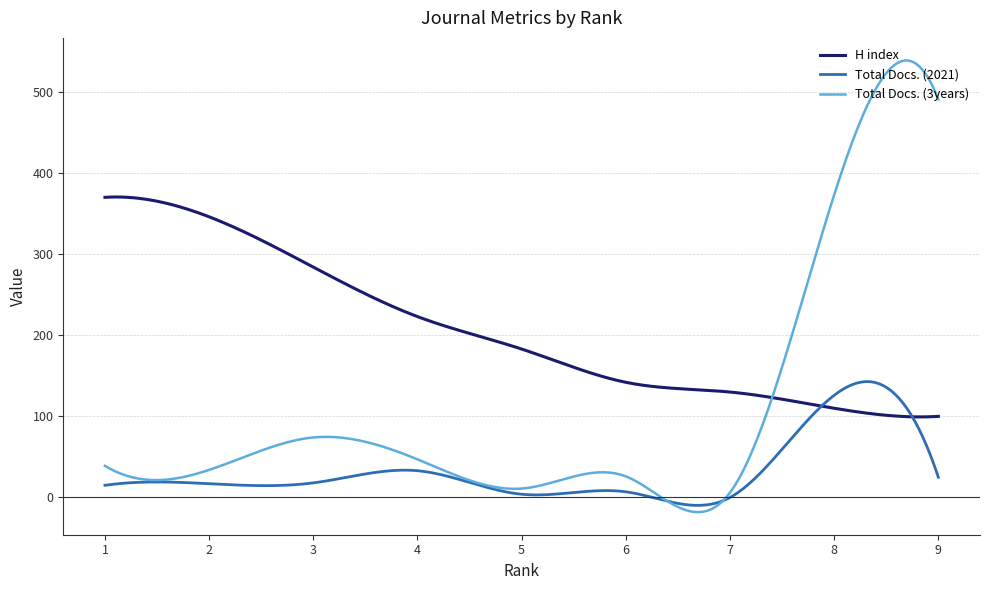

Is this an area chart (filled region under the line)?

No